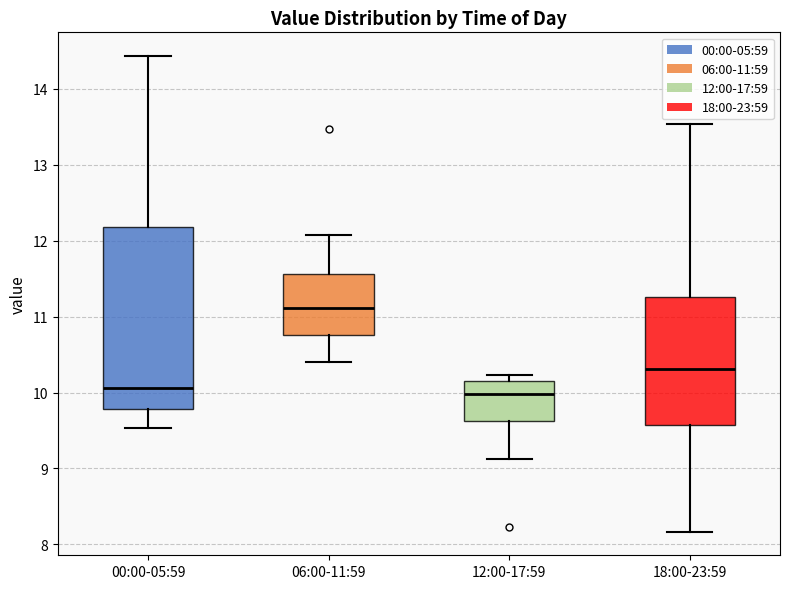

Reading left to right, read every box against the y-axis: the position of its median line, the range the box covers, and the ends of its whiskers. The values are not printed on the chart, so give them approximately, as read against the axis.

00:00-05:59: median 10.1, box 9.8 to 12.2, whiskers 9.5 to 14.4
06:00-11:59: median 11.1, box 10.8 to 11.6, whiskers 10.4 to 12.1
12:00-17:59: median 10.0, box 9.6 to 10.2, whiskers 9.1 to 10.2 (just above the box's upper edge)
18:00-23:59: median 10.3, box 9.6 to 11.3, whiskers 8.2 to 13.5